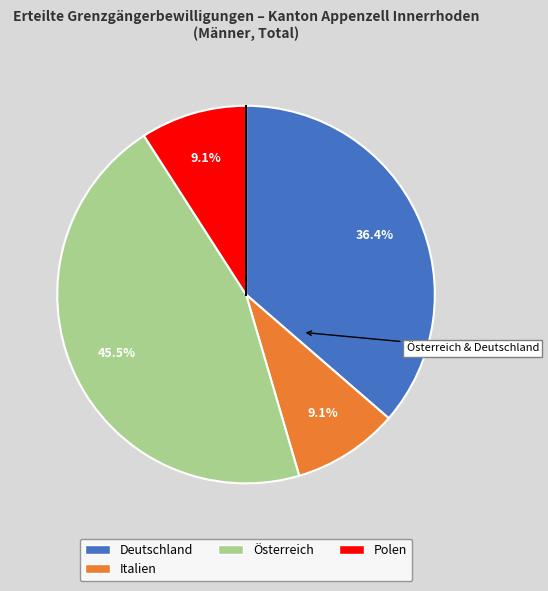

Does any single category account for the majority?

No